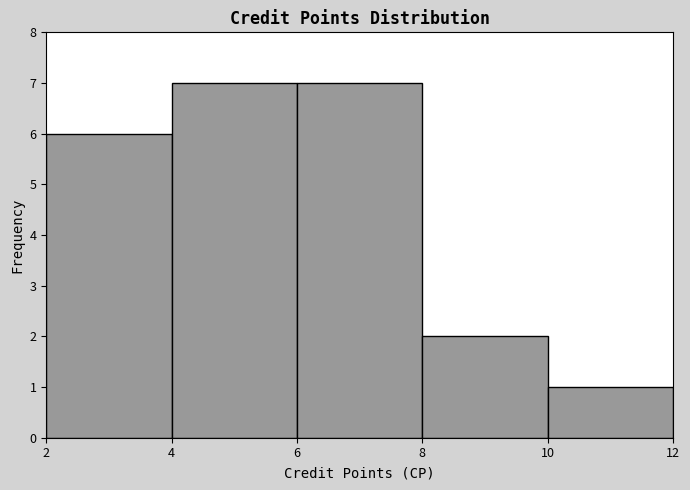

Reading left to right, transcribe this chart: for each bar, give the range it covers on the x-axis and its height. The values are not printed on the chart, so give them approximately, as read against the axis.

2 to 4: 6
4 to 6: 7
6 to 8: 7
8 to 10: 2
10 to 12: 1